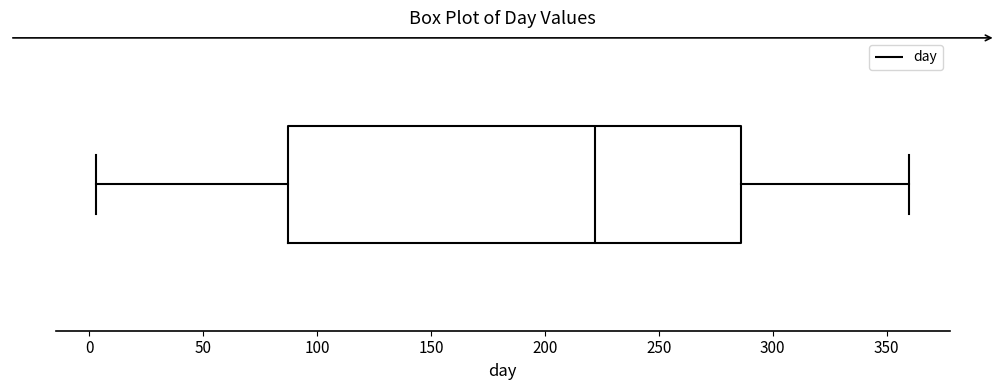

Transcribe this box plot: give where the median line is, the range the box spans, and where the two whiskers end, as read against the x-axis. The values are not printed on the chart, so give them approximately, as read against the axis.

median 220, box 85 to 285, whiskers 5 to 360